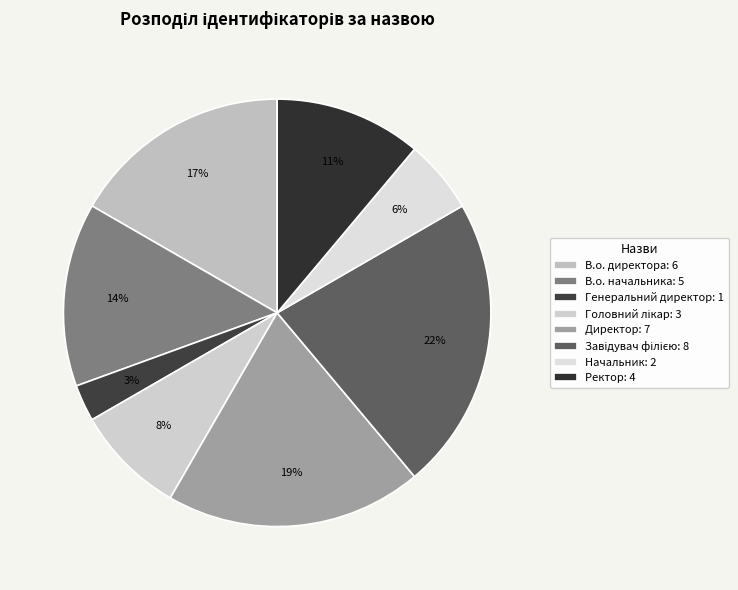

How many segments does this pie chart have?

8